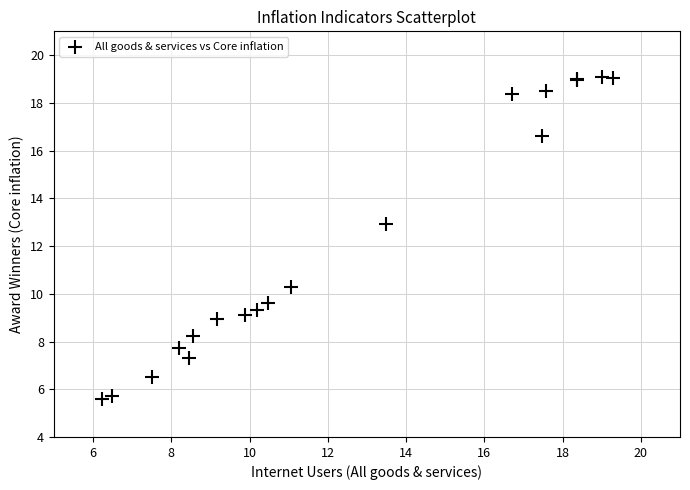

What Y value in the scatter plot is closest to 12?

12.9